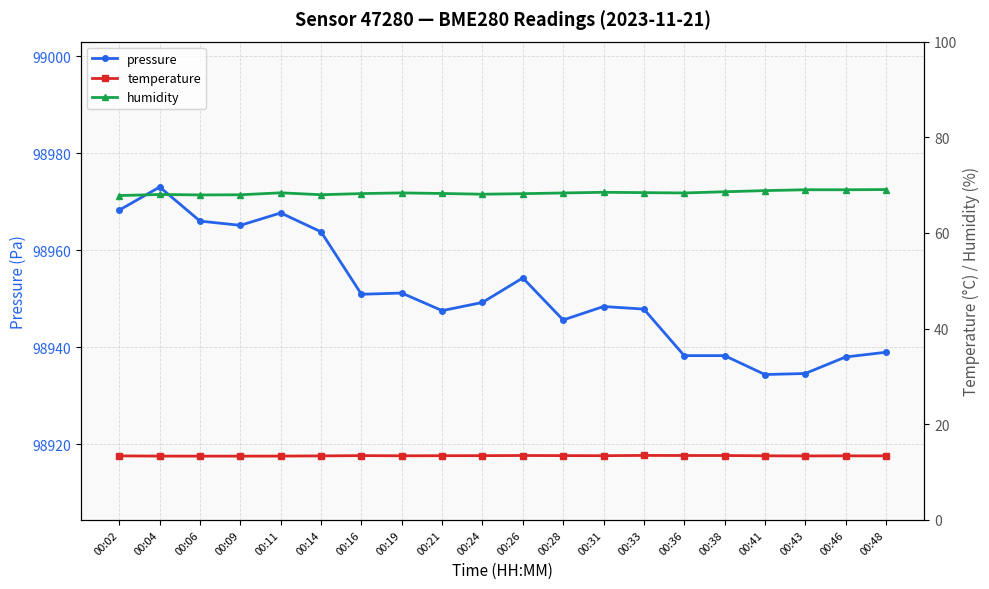

Count the number of data series in this chart.

3